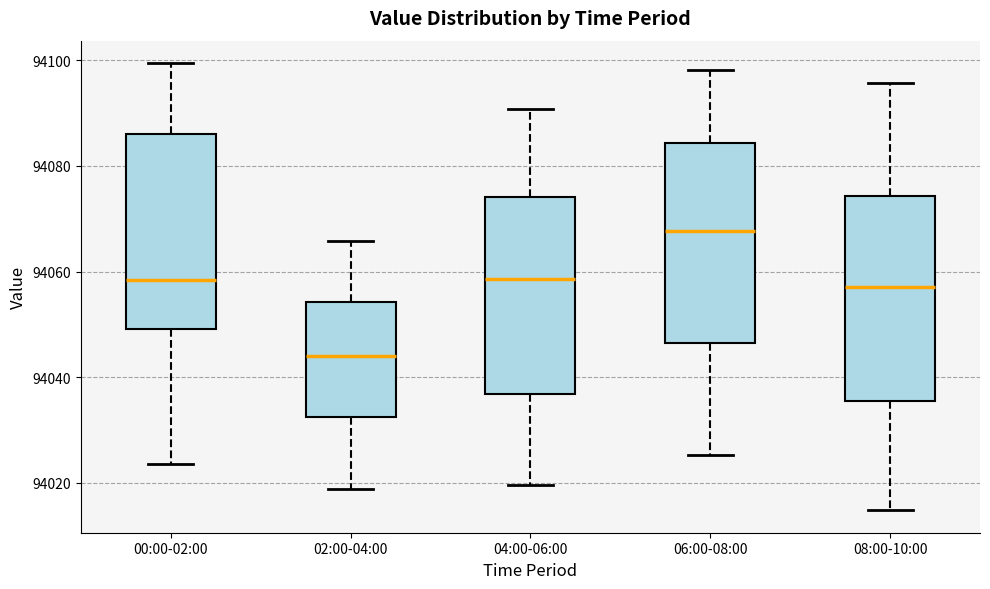

Reading left to right, read every box against the y-axis: the position of its median line, the range the box covers, and the ends of its whiskers. The values are not printed on the chart, so give them approximately, as read against the axis.

00:00-02:00: median 94058, box 94050 to 94086, whiskers 94024 to 94100
02:00-04:00: median 94044, box 94032 to 94054, whiskers 94018 to 94066
04:00-06:00: median 94058, box 94036 to 94074, whiskers 94020 to 94090
06:00-08:00: median 94068, box 94046 to 94084, whiskers 94026 to 94098
08:00-10:00: median 94058, box 94036 to 94074, whiskers 94014 to 94096